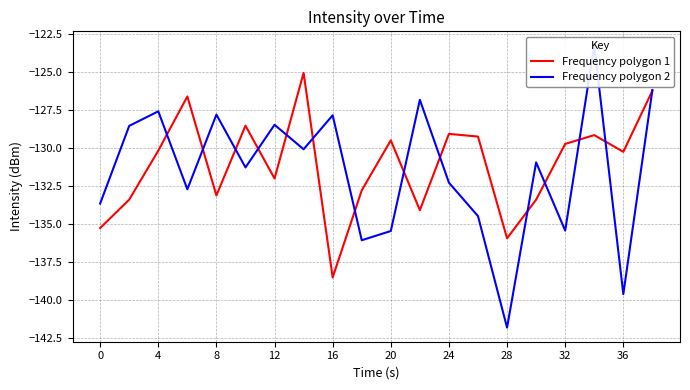

True or false: Frequency polygon 2 and Frequency polygon 1 intersect in this chart.

True